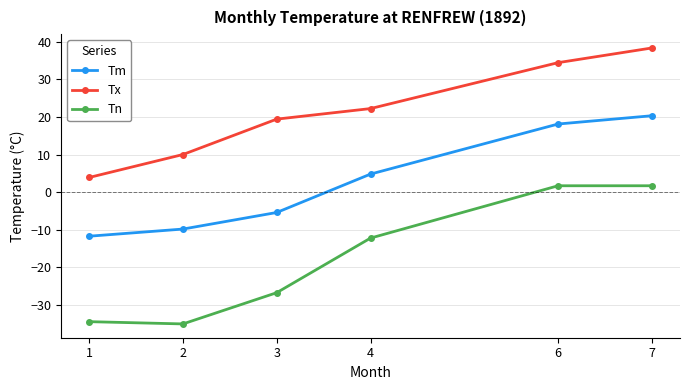

True or false: Tx has more than 2 points higher than both neighbors.

False